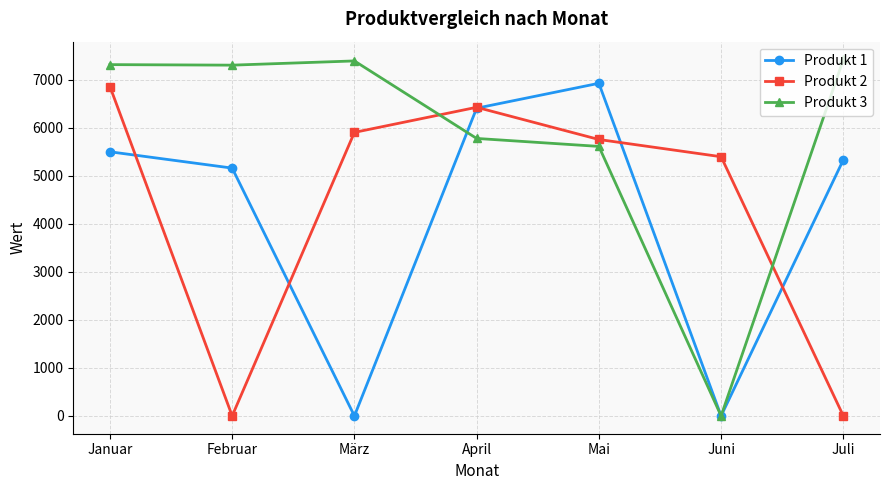

What is the greatest value displayed?

7426